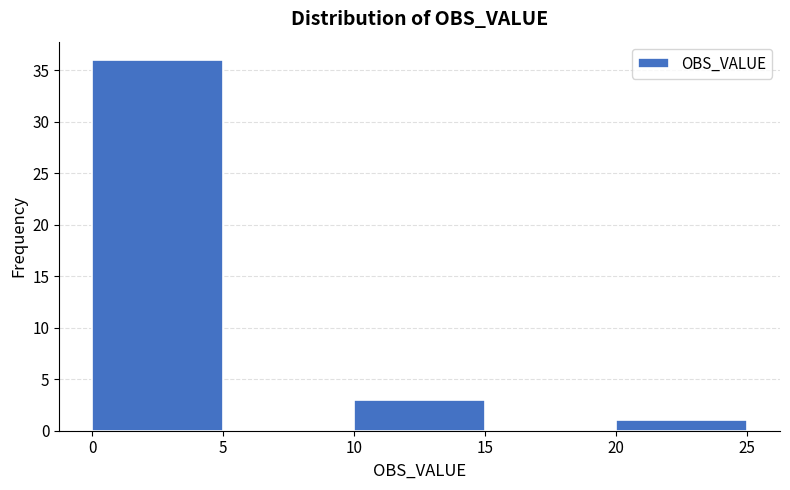

Over which range of the x-axis is the bar tallest?

0 to 5